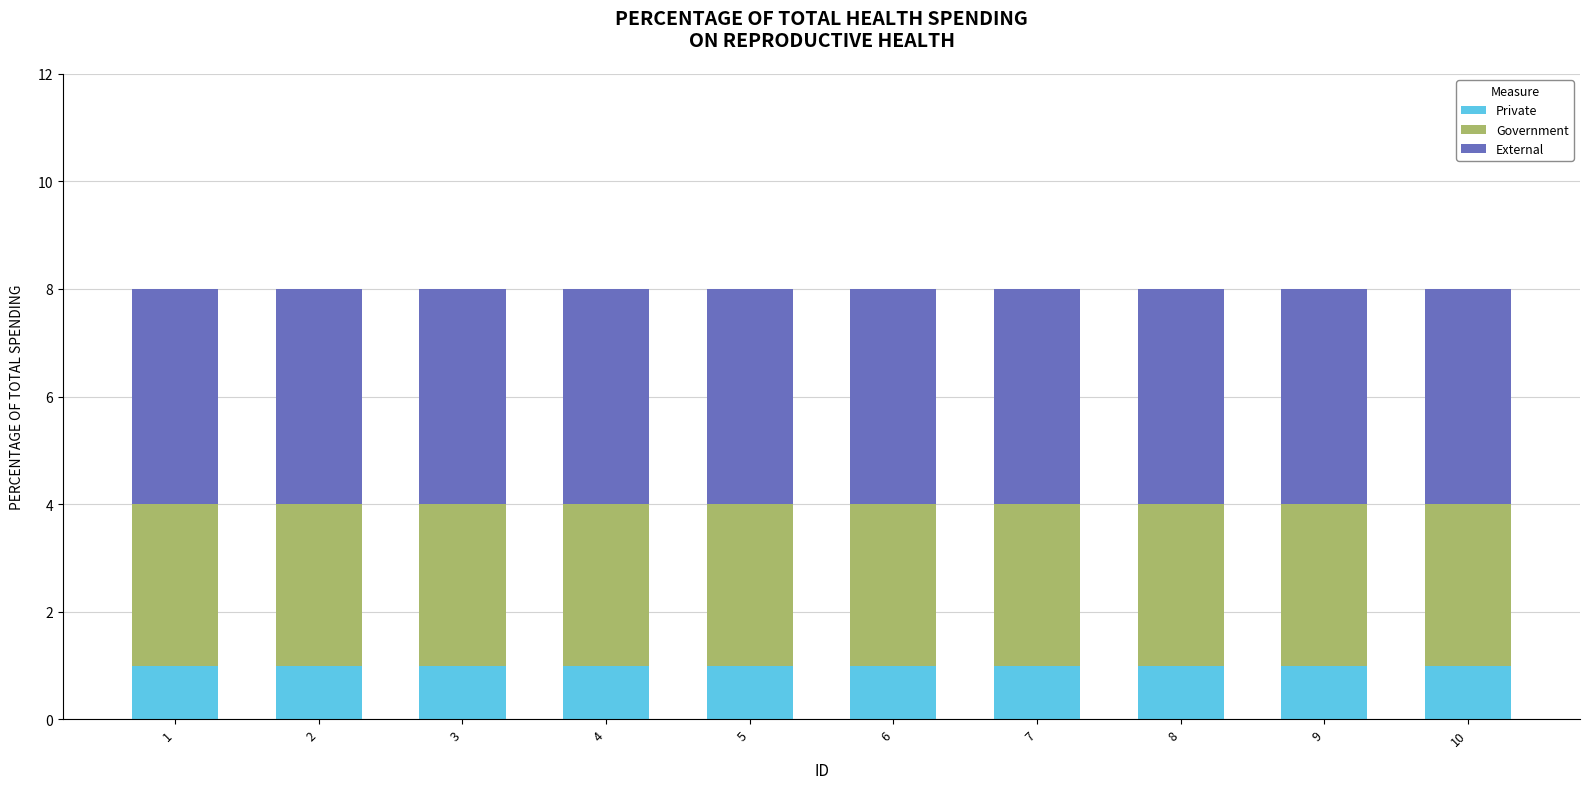

The Private series shows 1 at 4. True or false?

True